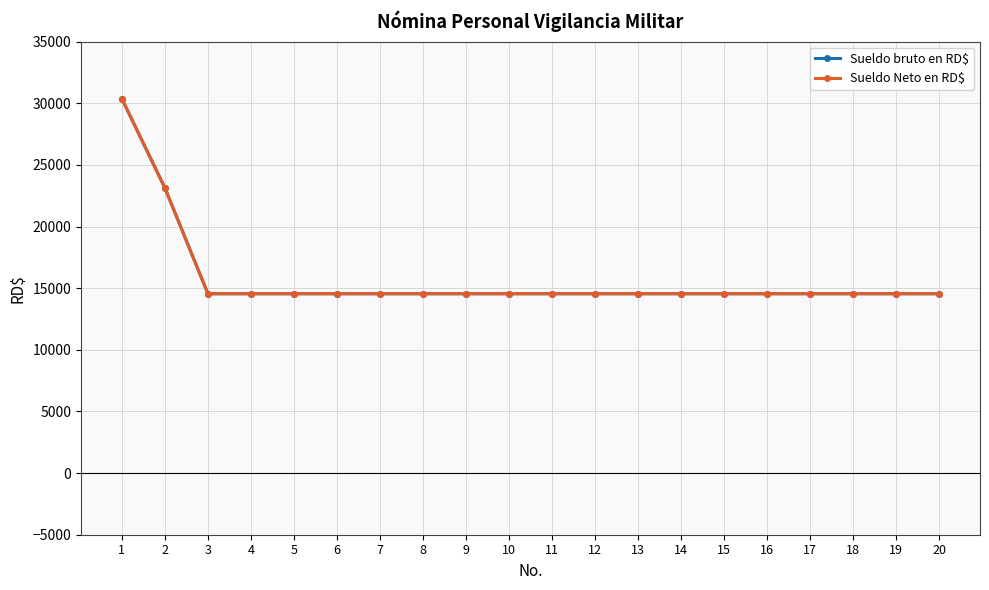

What is the value of the Sueldo bruto en RD$ point at the 13th from the left?

14547.5